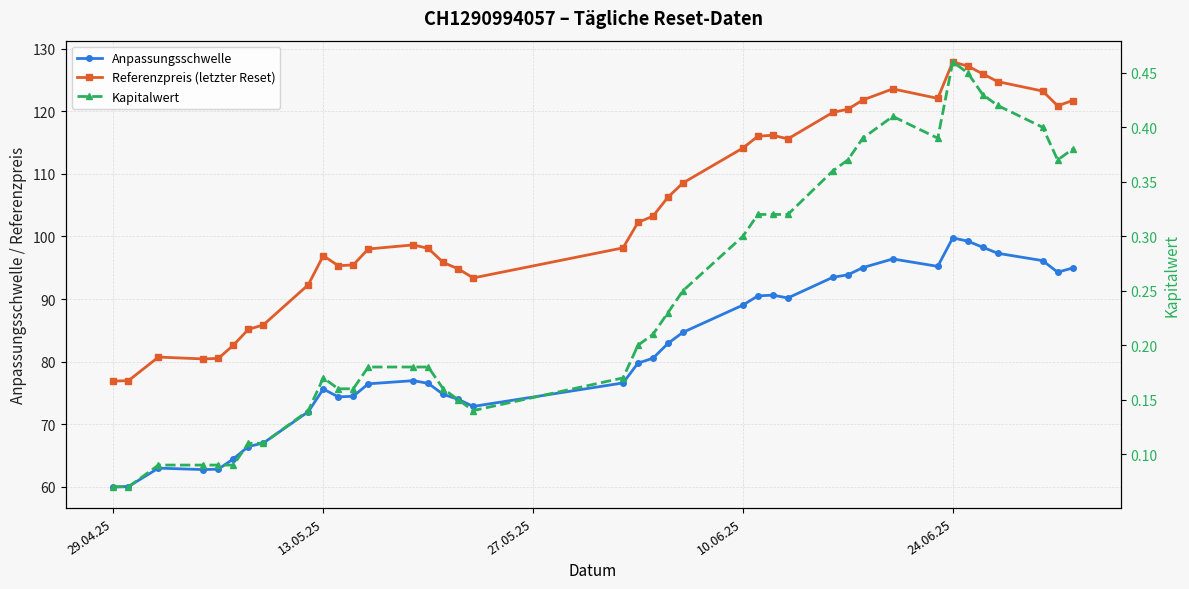

True or false: Kapitalwert and Anpassungsschwelle cross at least once.

False